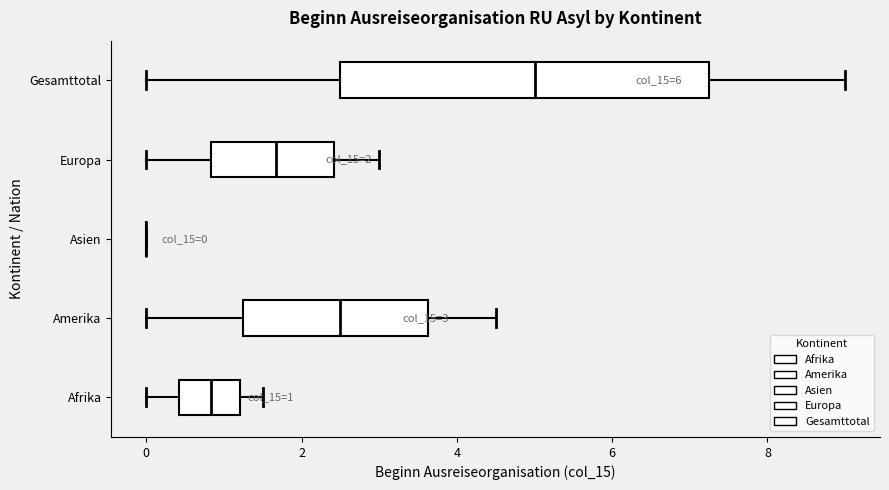

Which box is the widest, from its left edge to its right edge?

Gesamttotal